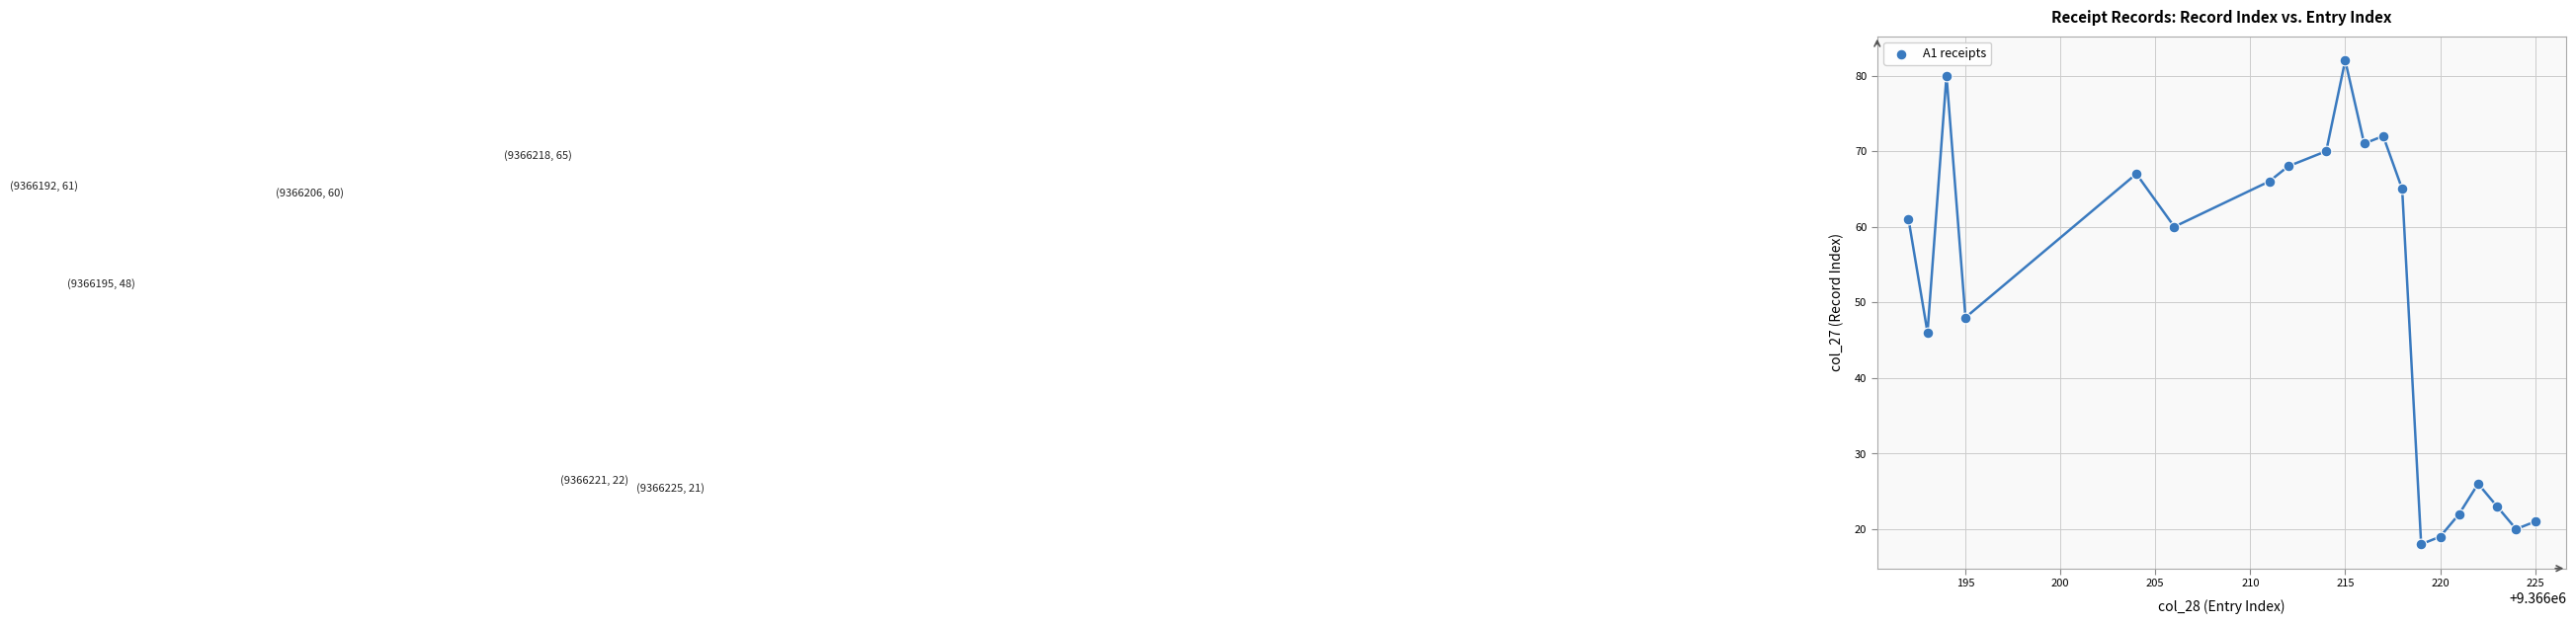

What Y value in the scatter plot is closest to 50?

48